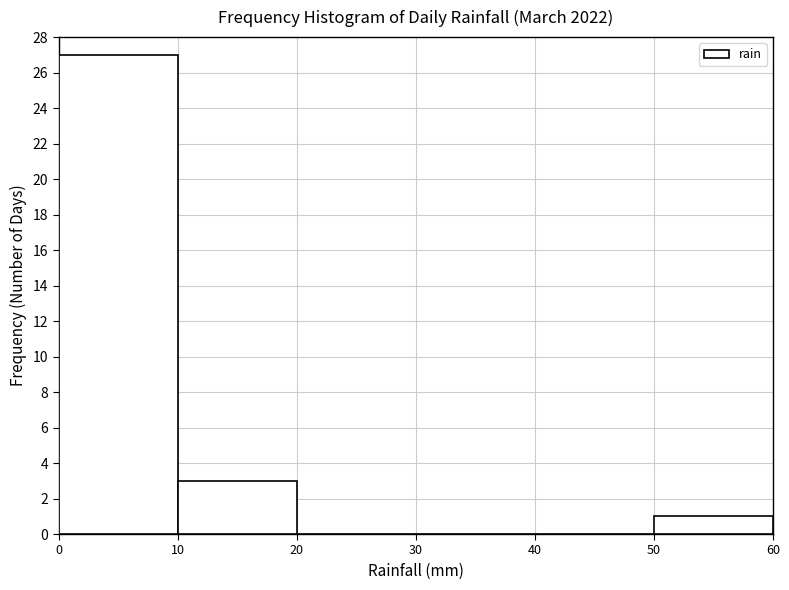

Reading left to right, transcribe this chart: for each bar, give the range it covers on the x-axis and its height. The values are not printed on the chart, so give them approximately, as read against the axis.

0 to 10: 27
10 to 20: 3
20 to 30: 0
30 to 40: 0
40 to 50: 0
50 to 60: 1